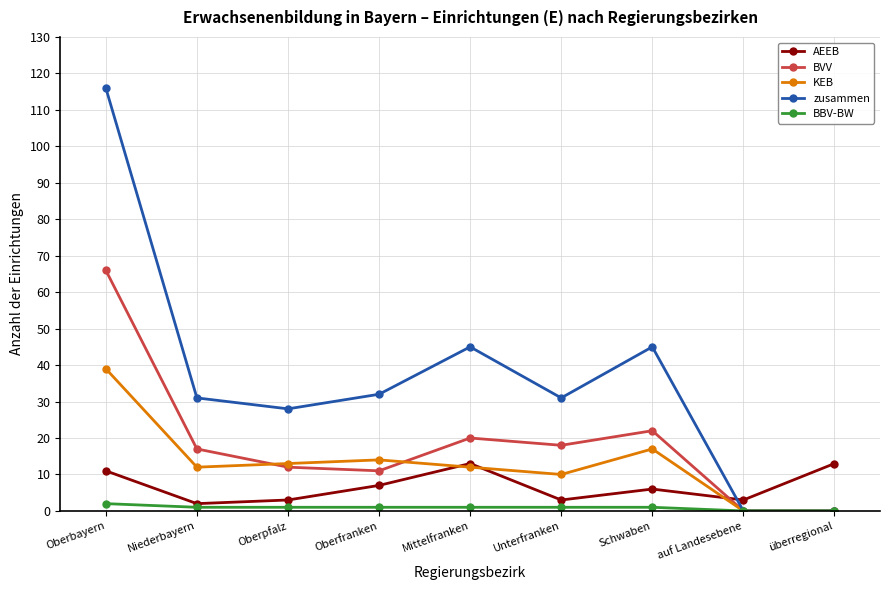

How many lines are shown in the chart?

5